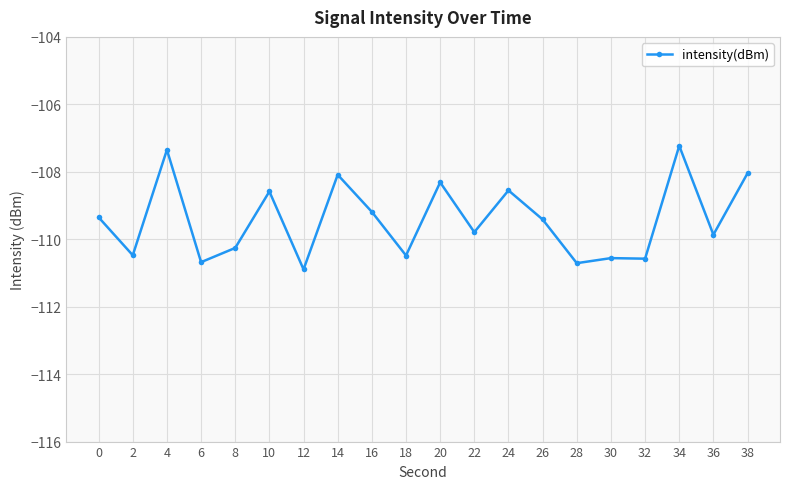

True or false: the data has more than 0 interior local peaks.

True